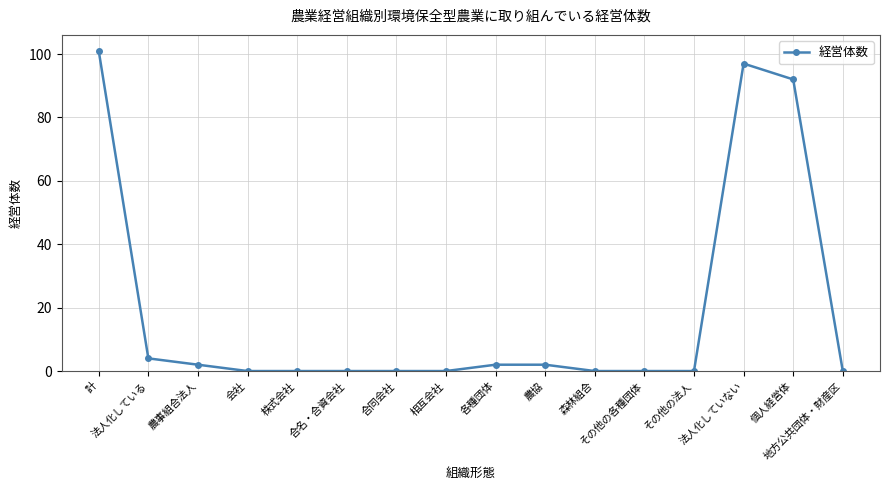

How many categories are shown in the chart?

16